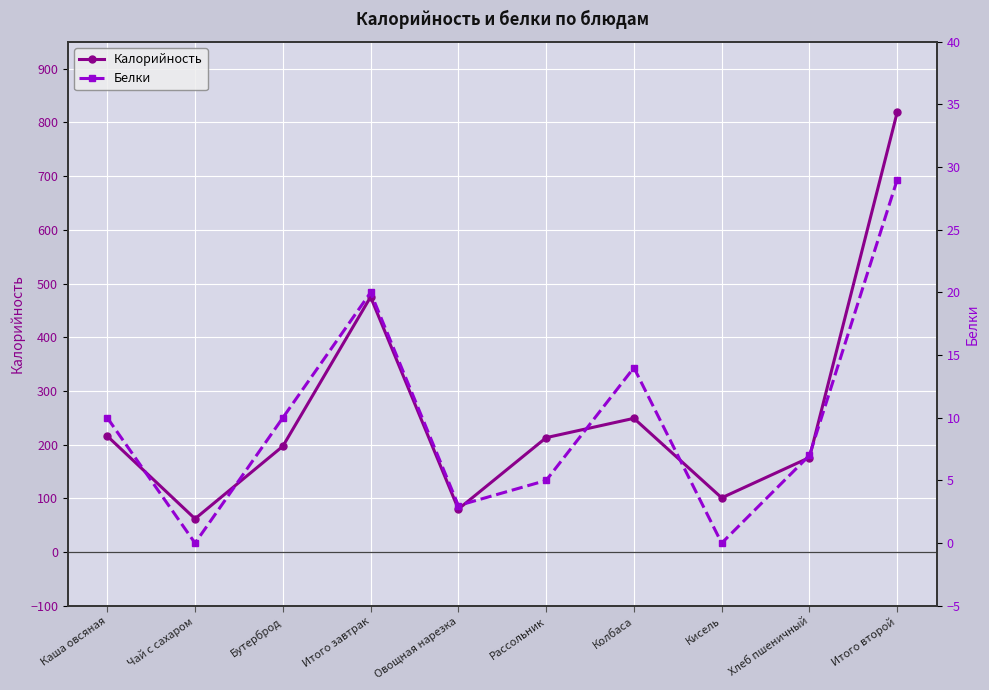

How many data points in Калорийность are less than 213?

5